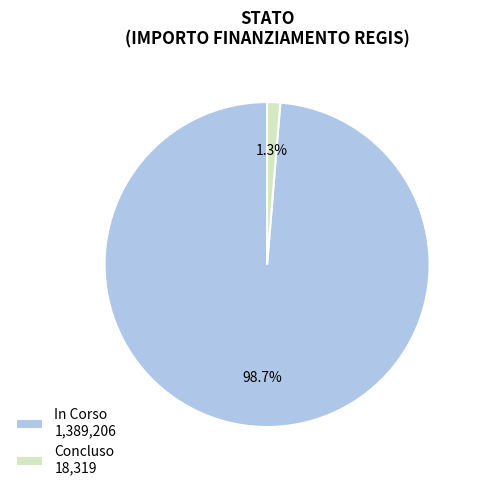

Does any single category account for the majority?

Yes